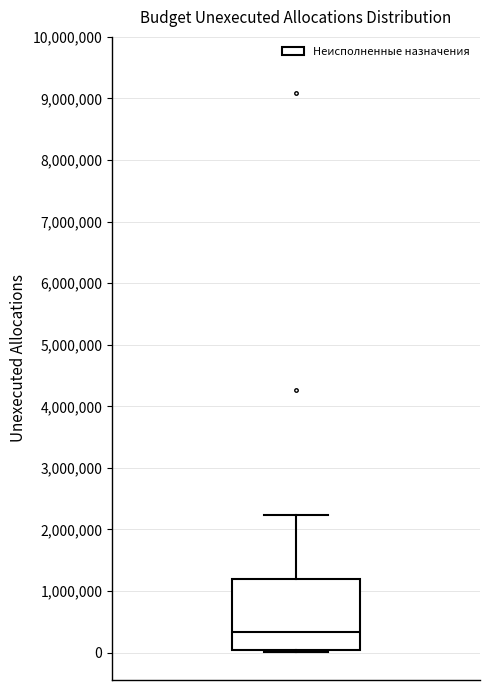

Transcribe this box plot: give where the median line is, the range the box spans, and where the two whiskers end, as read against the y-axis. The values are not printed on the chart, so give them approximately, as read against the axis.

median 300000, box 0 to 1200000, whiskers 0 (just below the box's lower edge) to 2200000